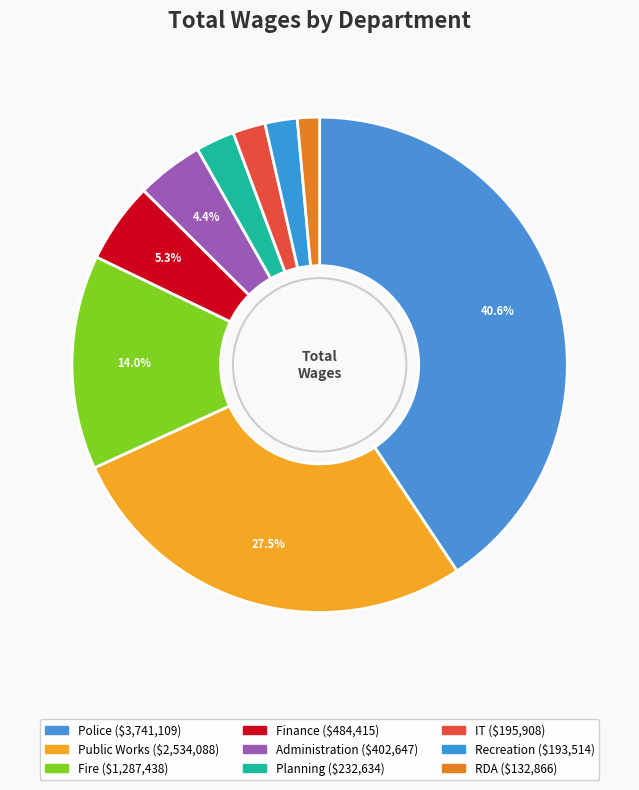

To the nearest percent, what is the difference between the Public Works and Planning slice percentages?

25%